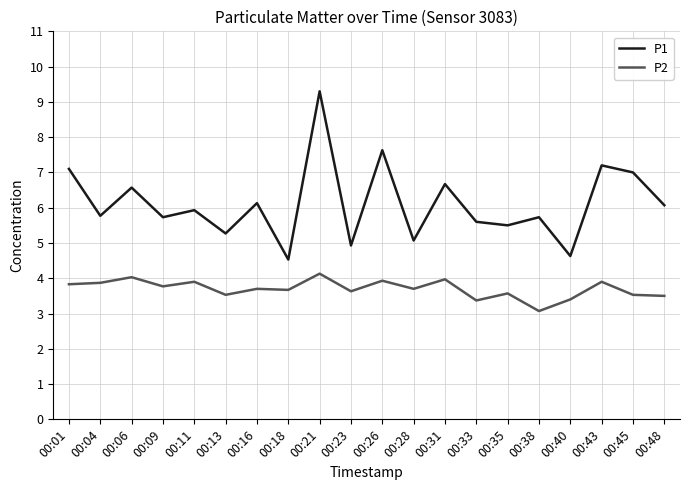

What is the total value across all series at 00:11?

9.8